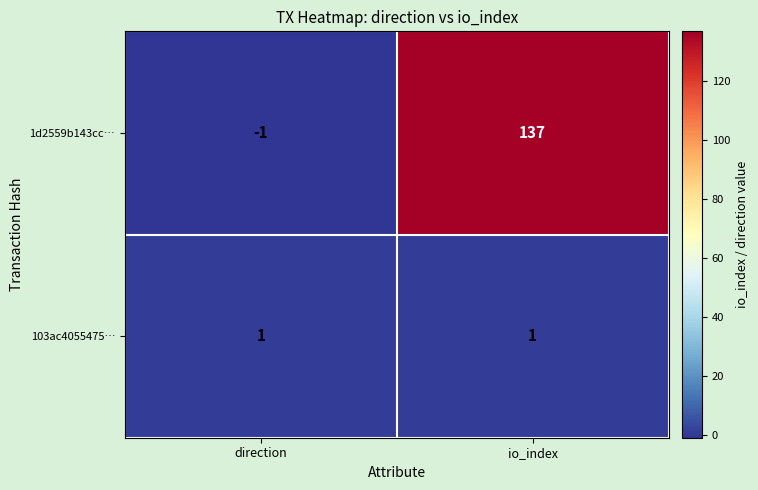

At how many categories does at least one series exceed 6?

1